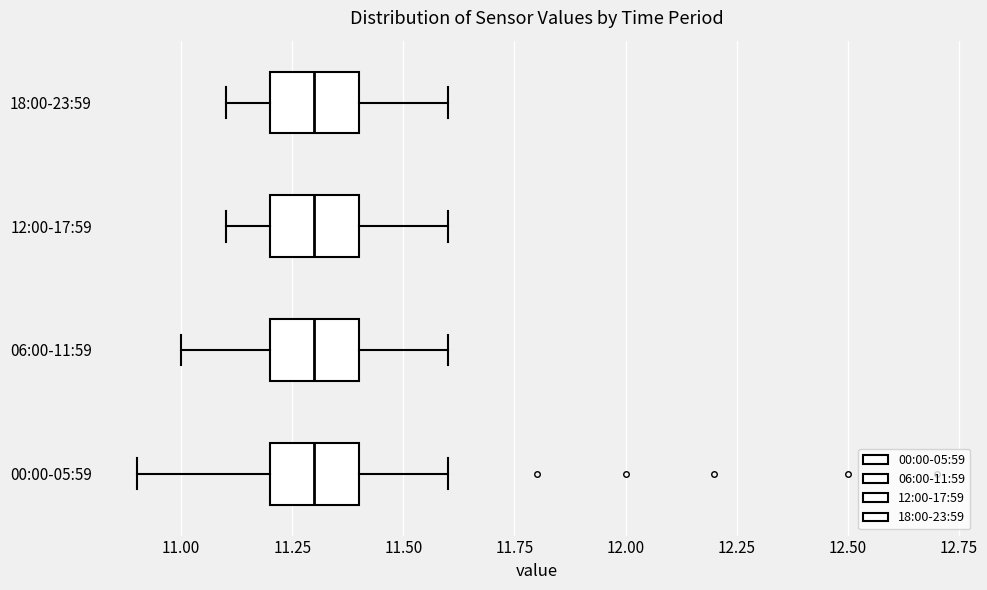

Reading bottom to top, transcribe this box plot: for each box, give where its median line is, the range the box spans, and where its two whiskers end, as read against the x-axis. The values are not printed on the chart, so give them approximately, as read against the axis.

00:00-05:59: median 11.3, box 11.2 to 11.4, whiskers 10.9 to 11.6
06:00-11:59: median 11.3, box 11.2 to 11.4, whiskers 11.0 to 11.6
12:00-17:59: median 11.3, box 11.2 to 11.4, whiskers 11.1 to 11.6
18:00-23:59: median 11.3, box 11.2 to 11.4, whiskers 11.1 to 11.6